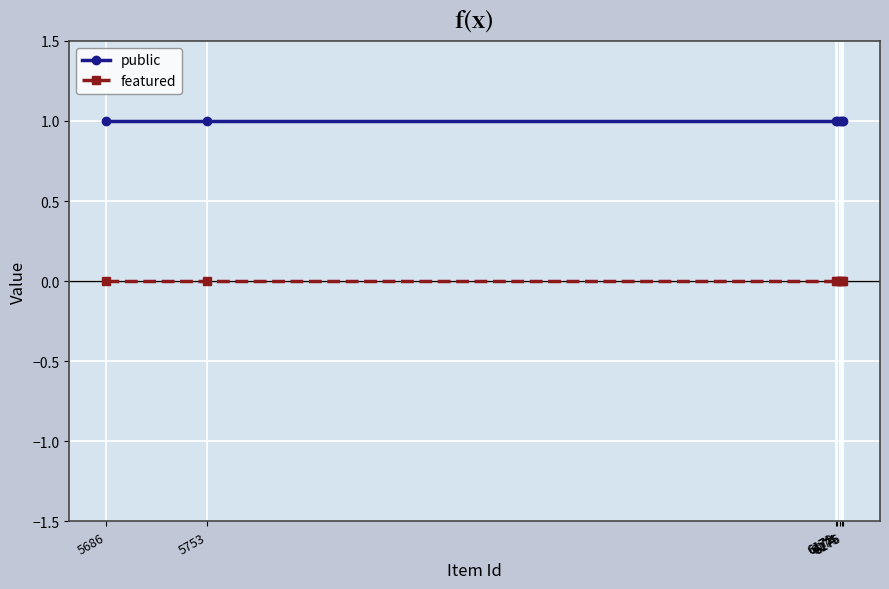

Which series has the largest total across all categories?

public